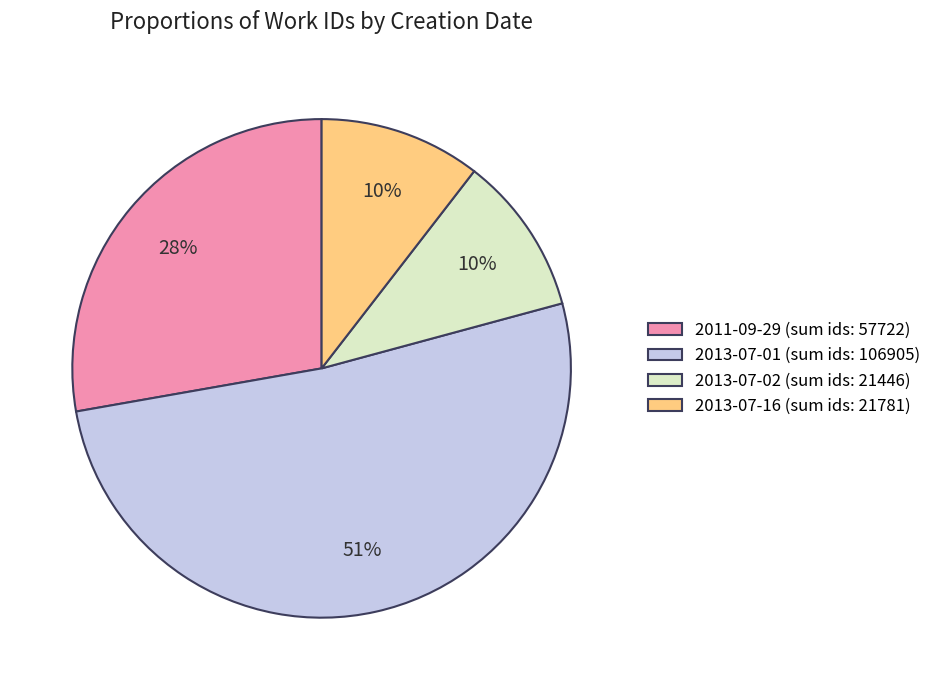

Which slice is the largest?

2013-07-01 (sum ids: 106905)